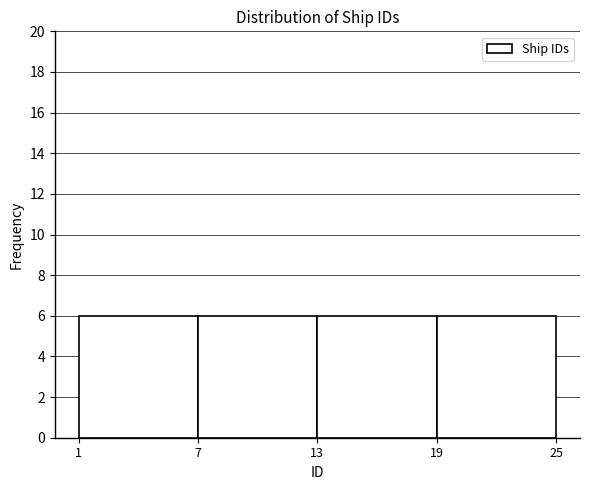

Reading left to right, list every bar in this chart as the range it spans on the x-axis followed by its height. The values are not printed on the chart, so give them approximately, as read against the axis.

1 to 7: 6
7 to 13: 6
13 to 19: 6
19 to 25: 6